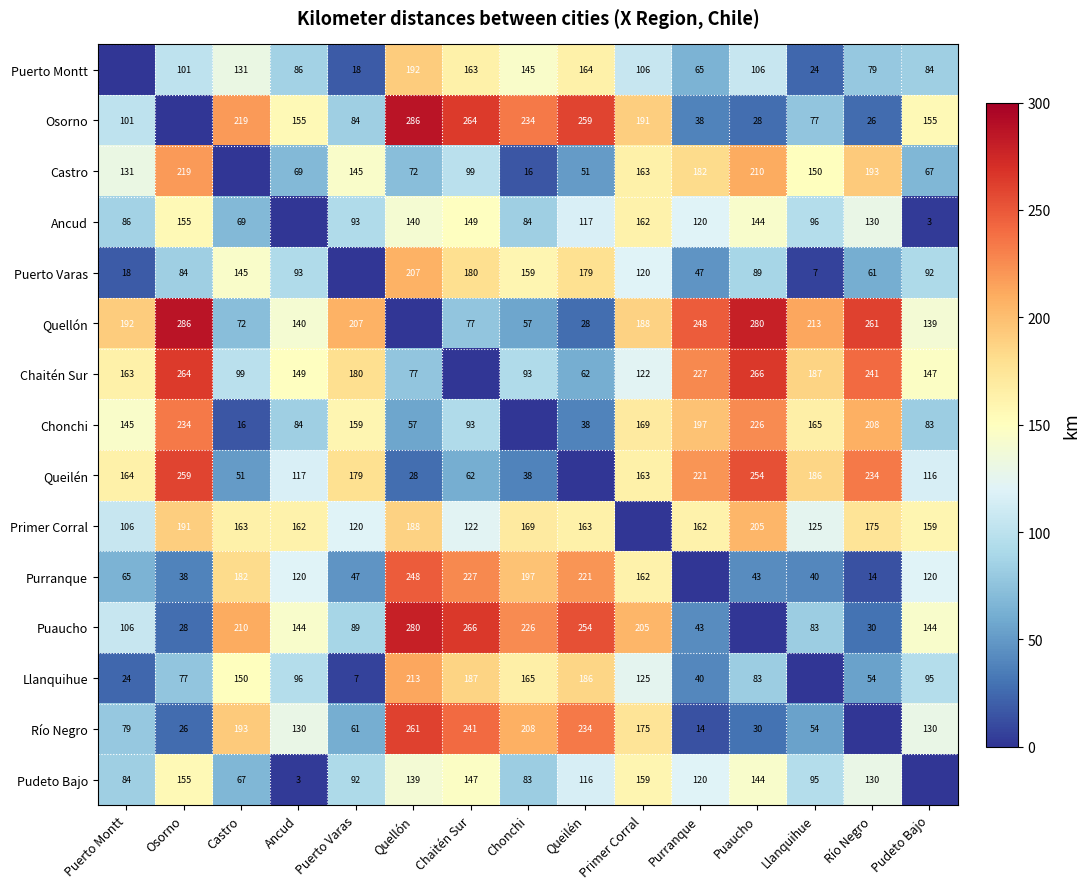

What is the difference between the Chonchi values at Osorno and Purranque?

37